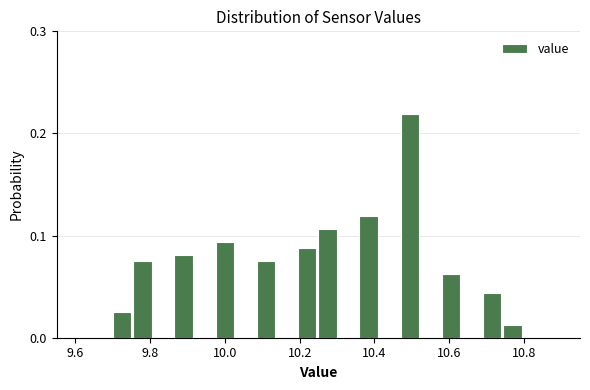

Around what value on the x-axis is the tallest bar? Give the approximate position of its centre, as read against the axis.

10.50